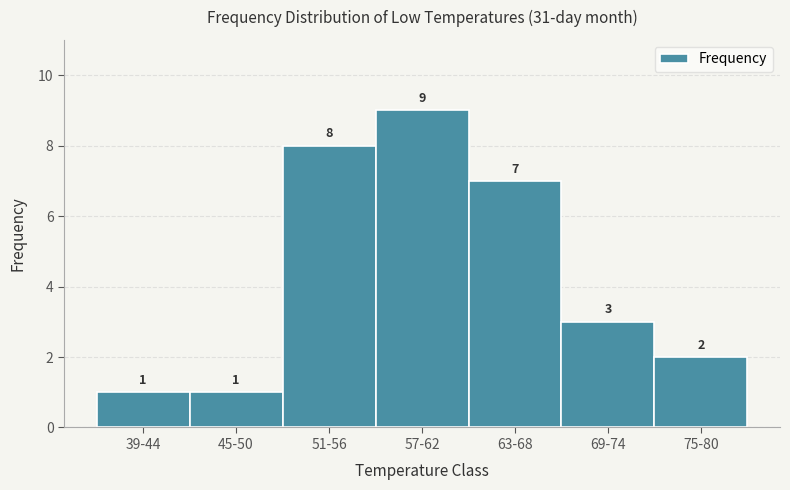

Reading right to left, transcribe all the data shown in this chart.

75-80=2	69-74=3	63-68=7	57-62=9	51-56=8	45-50=1	39-44=1